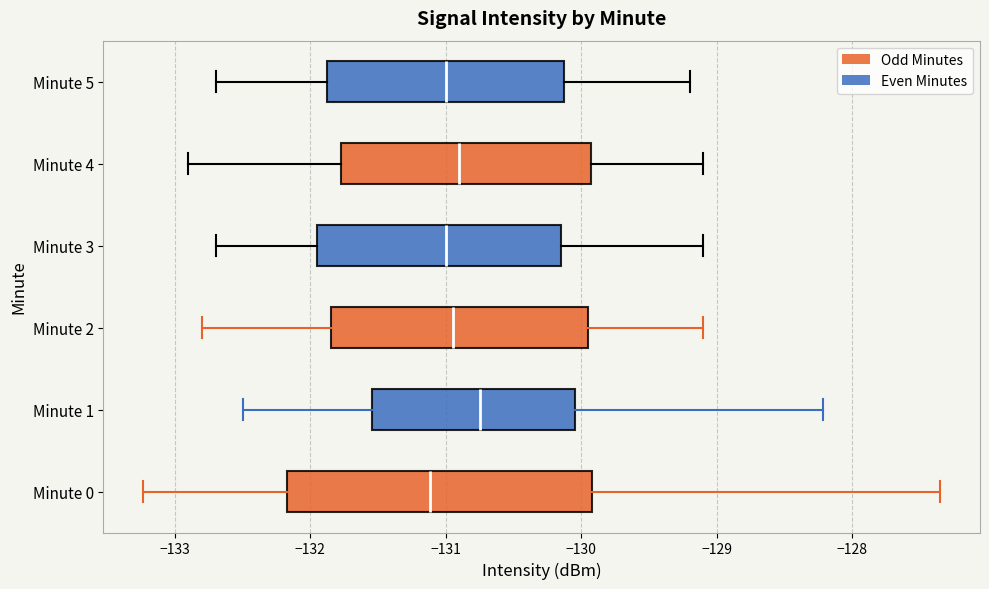

Where does the right whisker of the box for Minute 1 end on the x-axis? The values are not printed on the chart, so give them approximately, as read against the axis.

-128.2